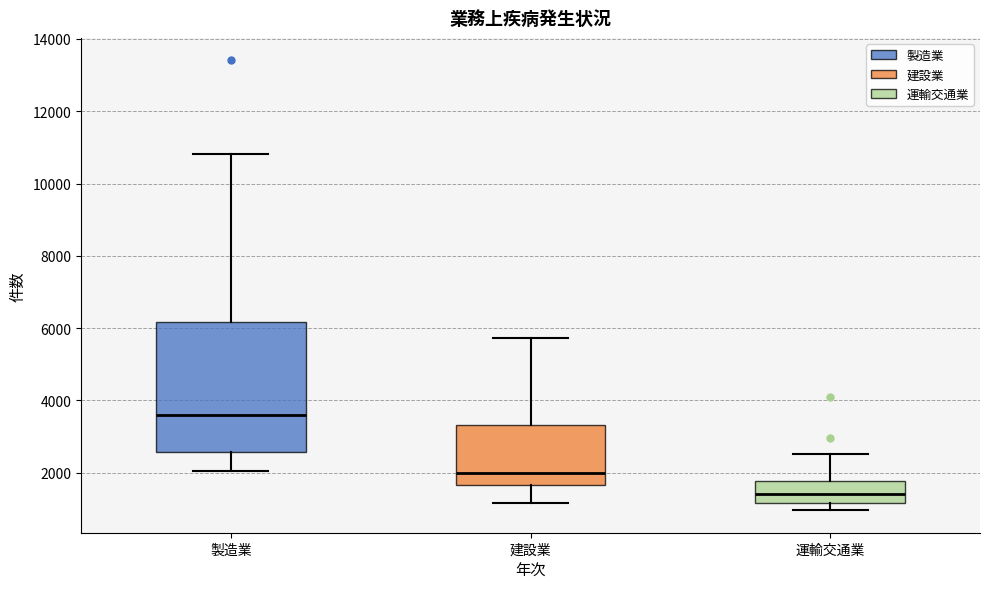

Where is the upper edge of the box for 製造業 on the y-axis? The values are not printed on the chart, so give them approximately, as read against the axis.

6200